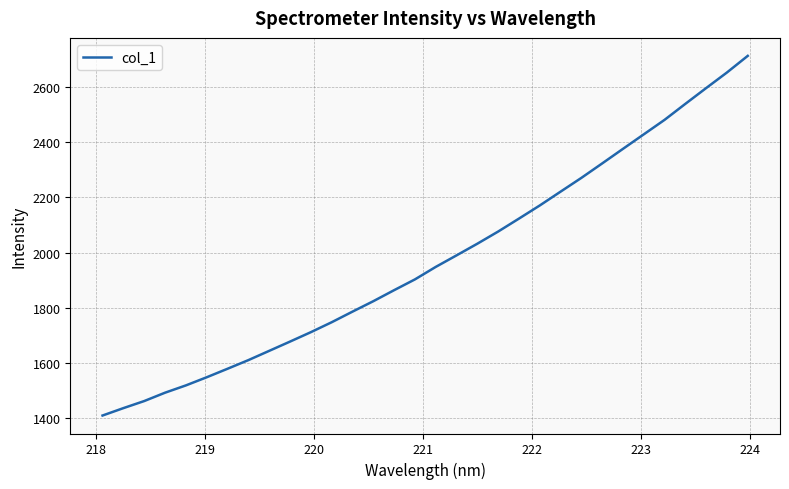

What is the difference between the second highest and minimum values?

1243.7